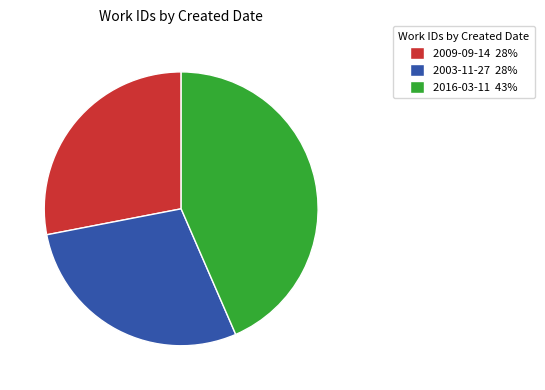

What is the ratio of the value at 2003-11-27 28% to the value at 2016-03-11 43%?

0.7